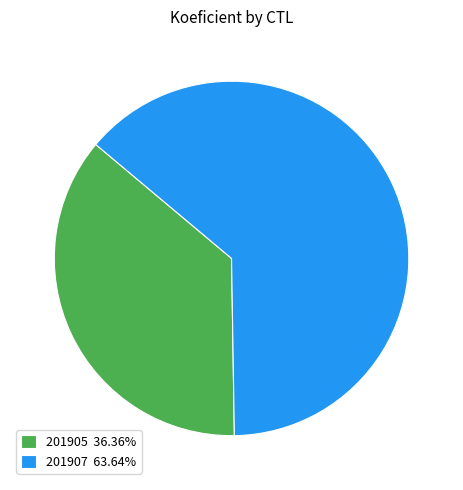

Which slice represents more than half of the pie?

201907